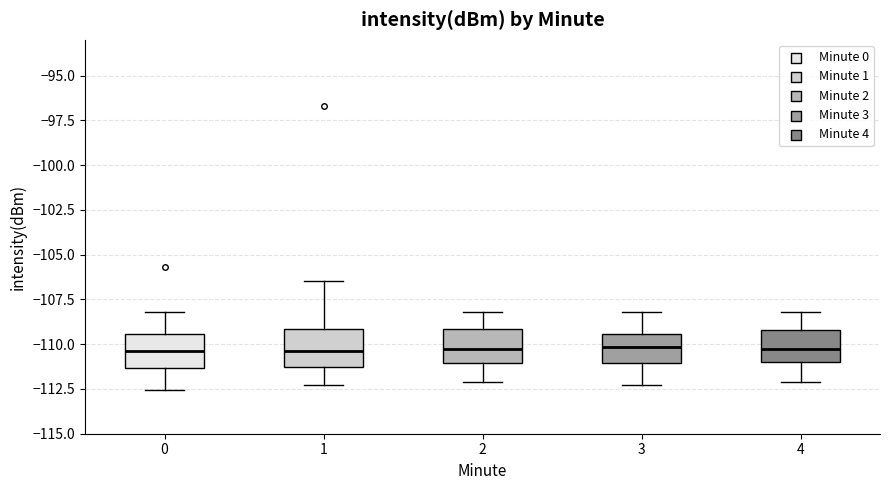

Where is the lower edge of the box at x = 2 on the y-axis? The values are not printed on the chart, so give them approximately, as read against the axis.

-111.0